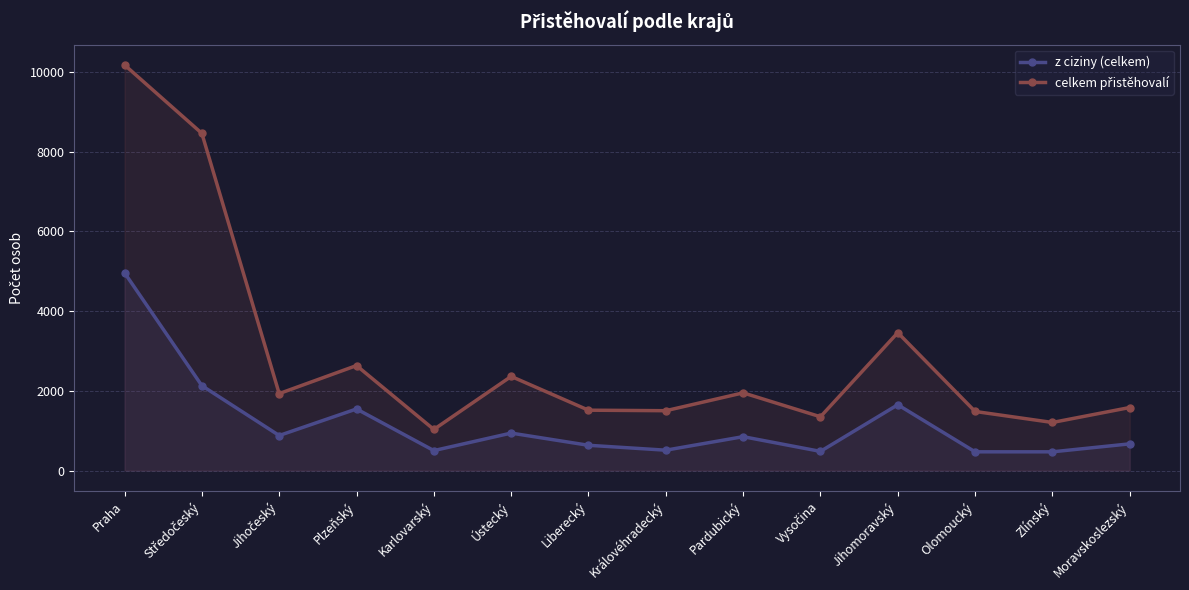

How many lines are shown in the chart?

2